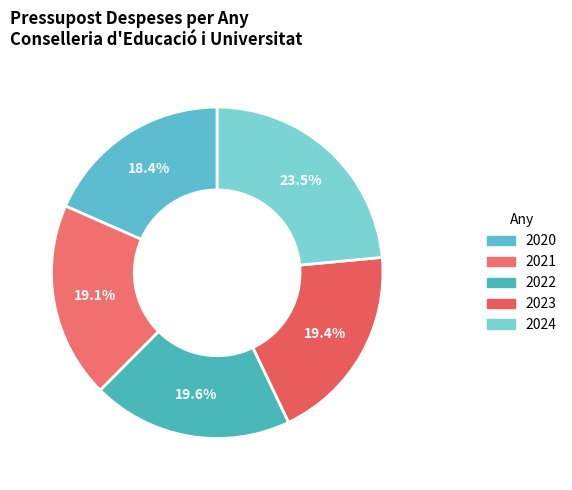

Which category has the smallest portion of the pie?

2020